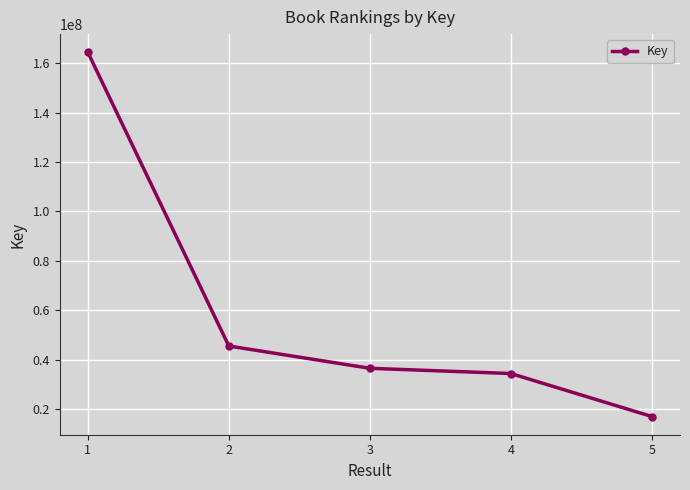

What is the approximate value at 5, to the nearest 10?

16928170